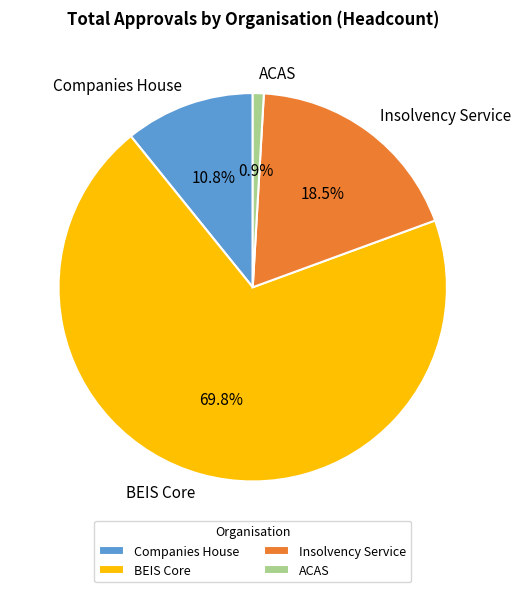

True or false: Companies House accounts for 11% of the total.

True